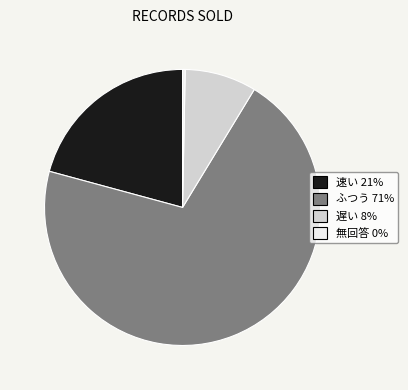

Rank the categories by value from lowest to highest.

無回答, 遅い, 速い, ふつう